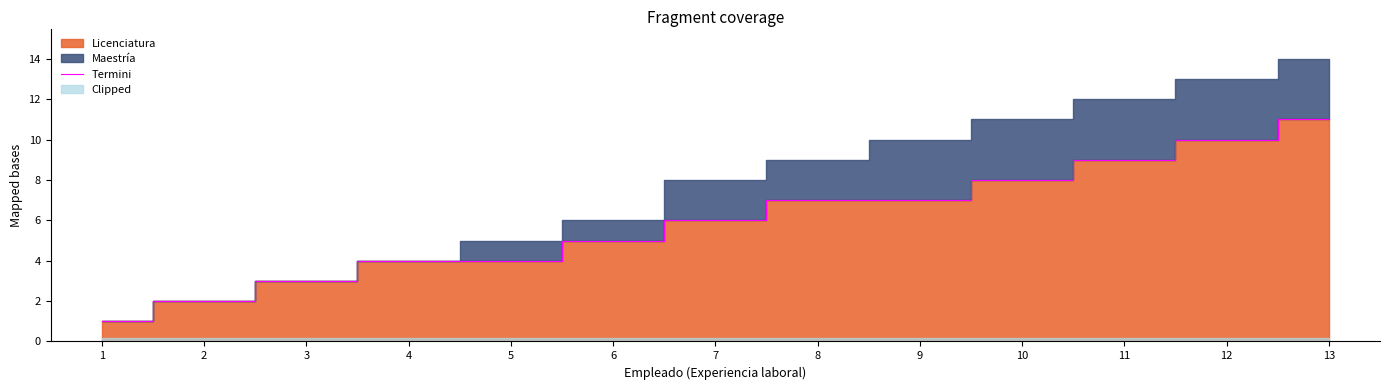

How many lines are shown in the chart?

1